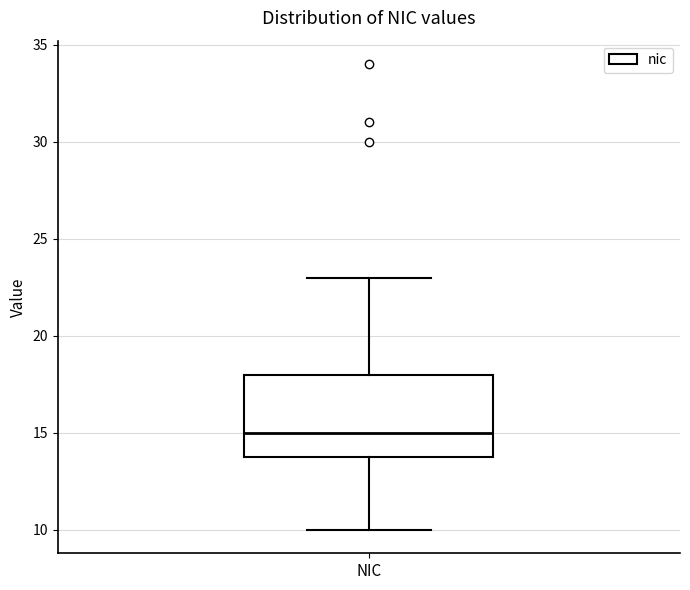

Read this box plot against the y-axis: the position of the median line, the range covered by the box, and the ends of both whiskers. The values are not printed on the chart, so give them approximately, as read against the axis.

median 15, box 14 to 18, whiskers 10 to 23